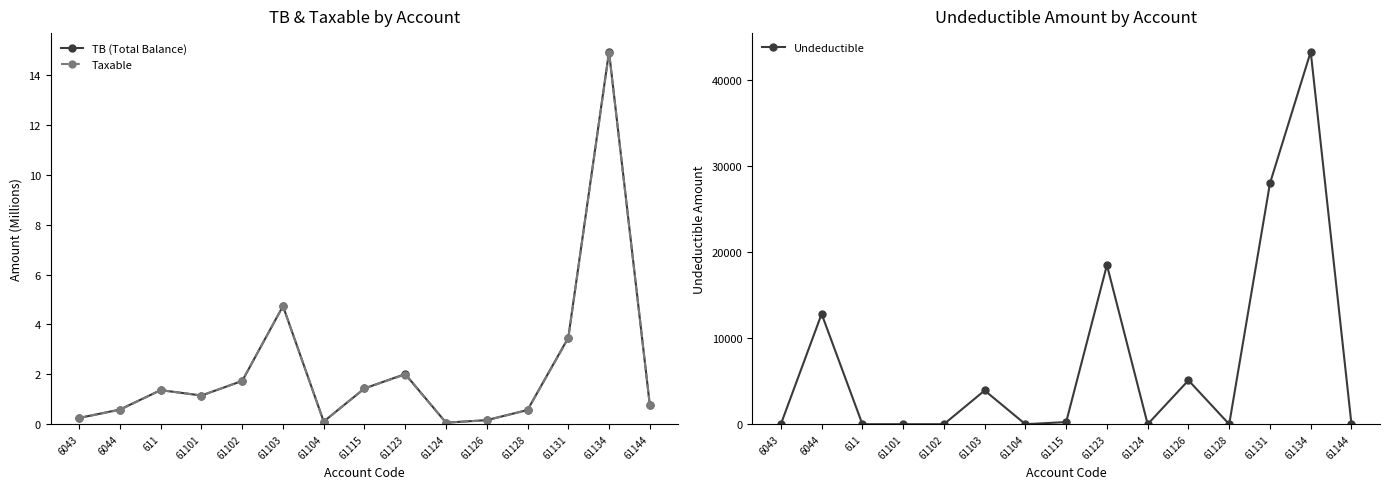

At how many categories does at least one series exceed 9681?

4